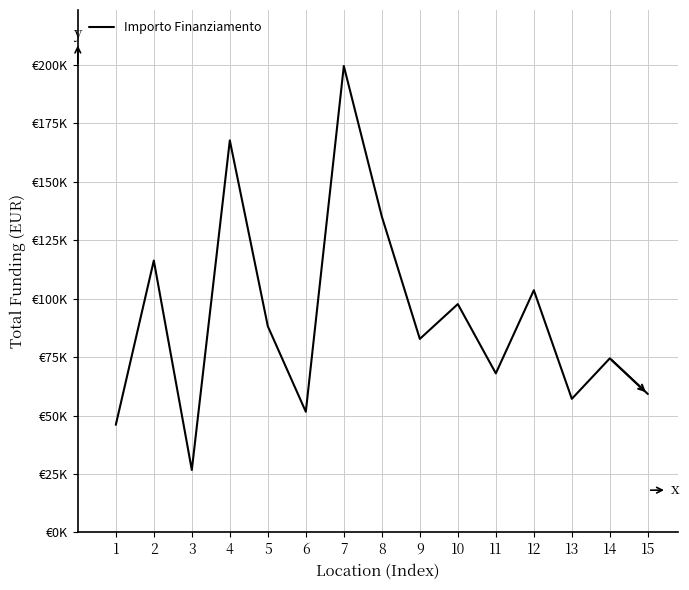

Count the number of data series in this chart.

1